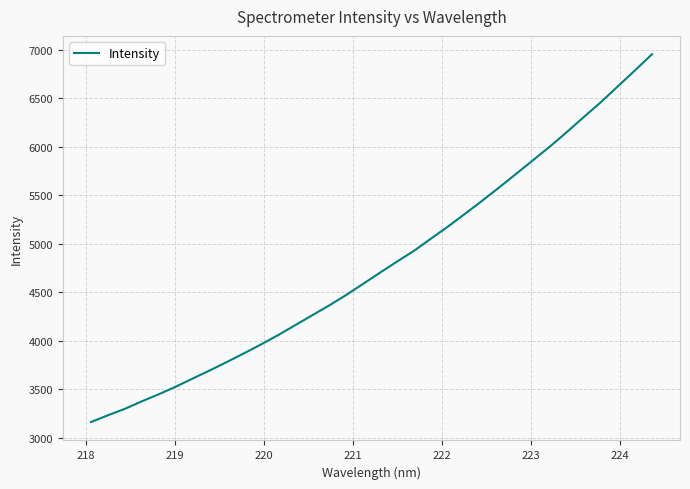

What is the maximum value shown in the chart?

6952.4